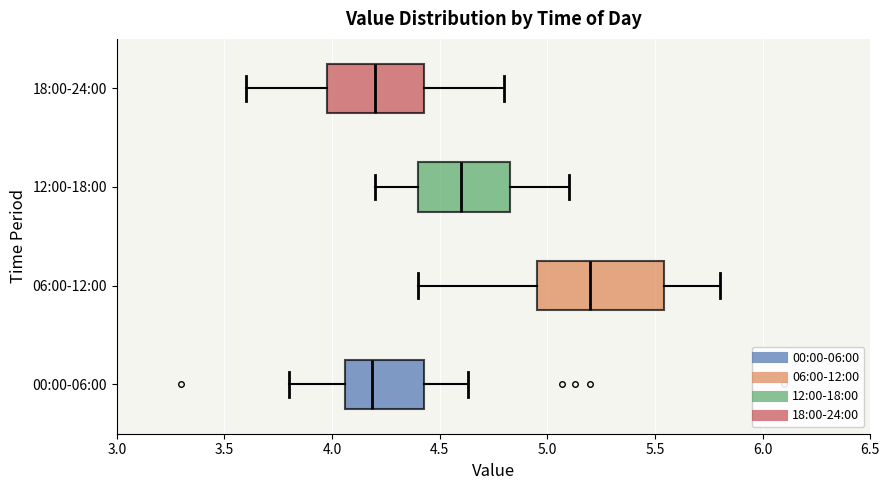

Reading bottom to top, read every box against the x-axis: the position of its median line, the range the box covers, and the ends of its whiskers. The values are not printed on the chart, so give them approximately, as read against the axis.

00:00-06:00: median 4.20, box 4.05 to 4.45, whiskers 3.80 to 4.65
06:00-12:00: median 5.20, box 4.95 to 5.55, whiskers 4.40 to 5.80
12:00-18:00: median 4.60, box 4.40 to 4.85, whiskers 4.20 to 5.10
18:00-24:00: median 4.20, box 4.00 to 4.45, whiskers 3.60 to 4.80